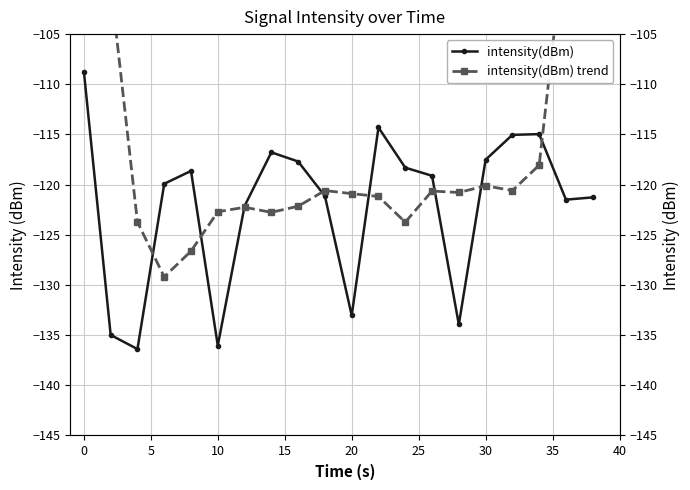

How many data points in intensity(dBm) are above -119?

9